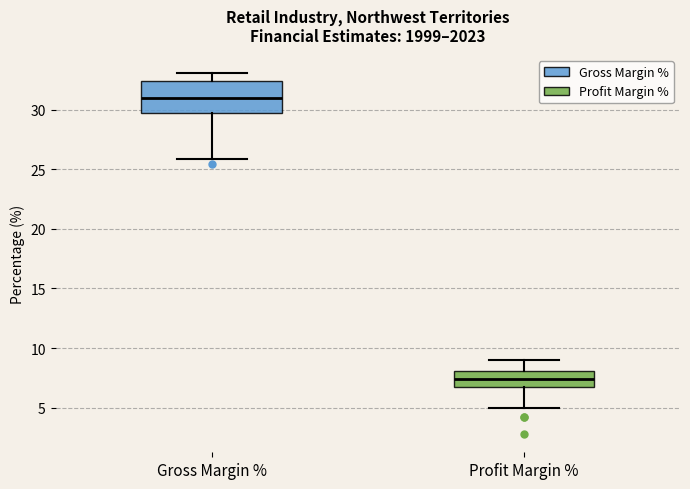

Reading left to right, transcribe this box plot: for each box, give where its median line is, the range the box spans, and where its two whiskers end, as read against the y-axis. The values are not printed on the chart, so give them approximately, as read against the axis.

Gross Margin %: median 31.0, box 30.0 to 32.5, whiskers 26.0 to 33.0
Profit Margin %: median 7.5, box 6.5 to 8.0, whiskers 5.0 to 9.0